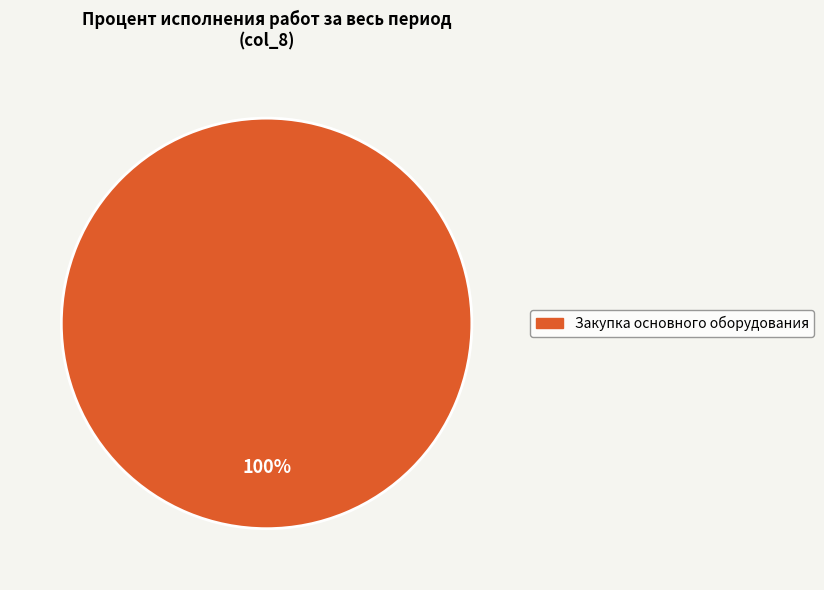

Does any single category account for the majority?

Yes